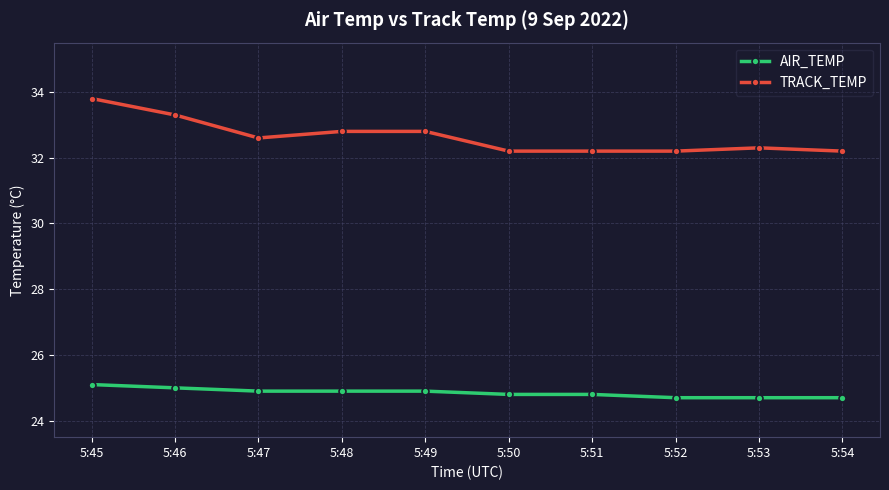

How many series are shown in this chart?

2